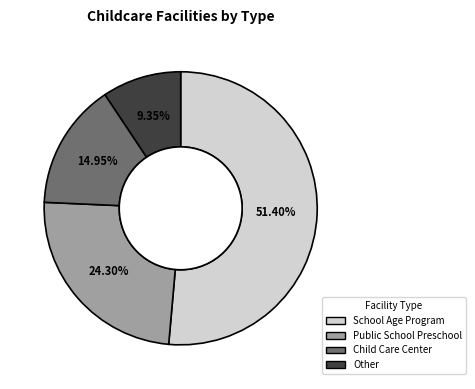

Which category has the smallest portion of the pie?

Other